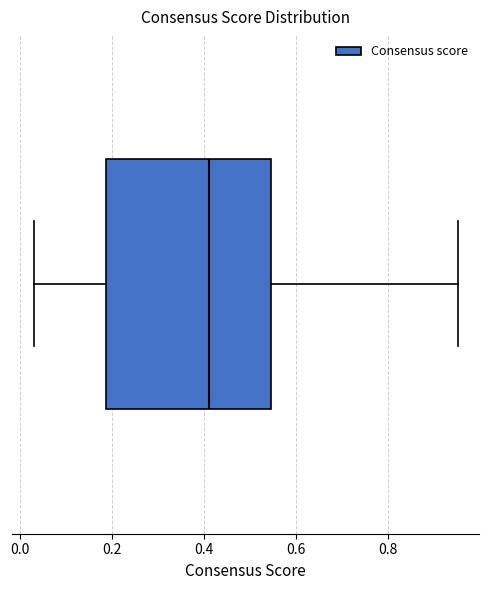

Transcribe this box plot: give where the median line is, the range the box spans, and where the two whiskers end, as read against the x-axis. The values are not printed on the chart, so give them approximately, as read against the axis.

median 0.42, box 0.18 to 0.54, whiskers 0.04 to 0.96